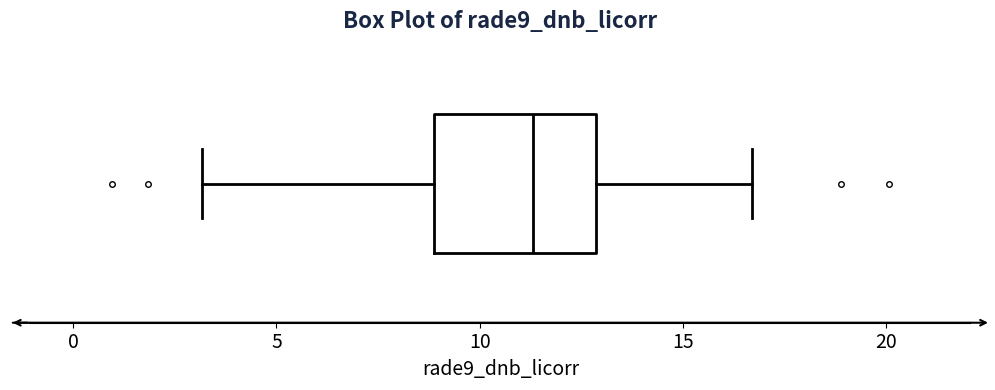

Transcribe this box plot: give where the median line is, the range the box spans, and where the two whiskers end, as read against the x-axis. The values are not printed on the chart, so give them approximately, as read against the axis.

median 11.5, box 9.0 to 13.0, whiskers 3.0 to 16.5